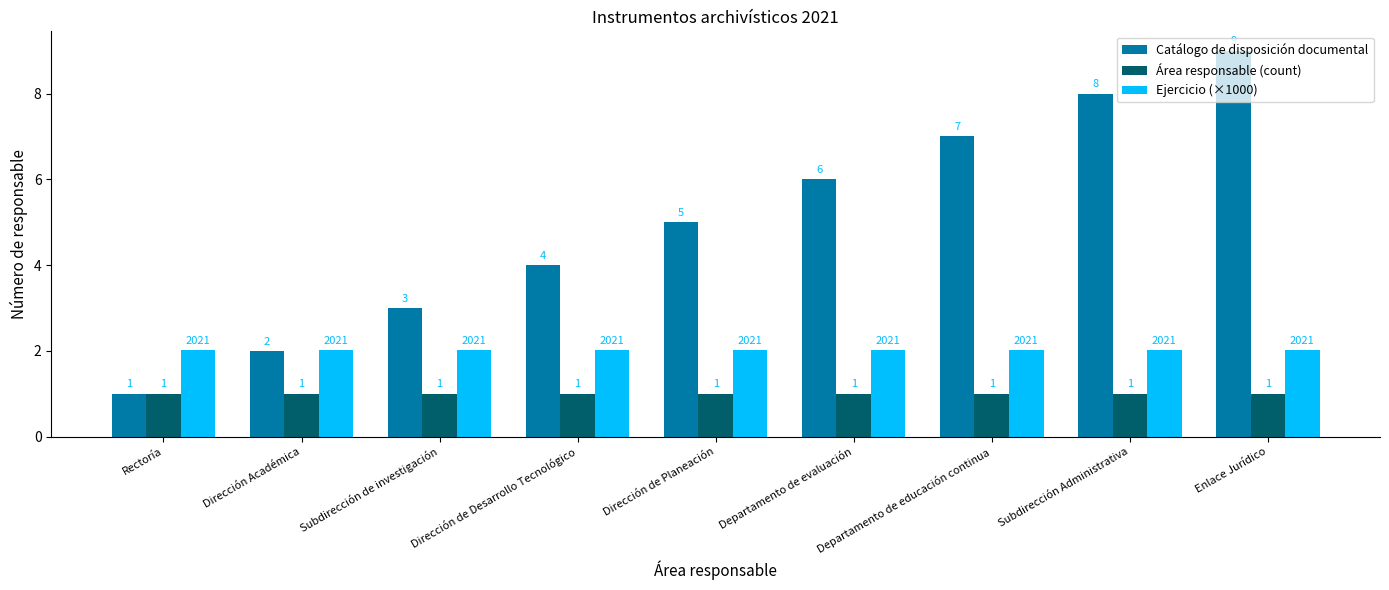

What is the average value of the Ejercicio (×1000) series?

2.0